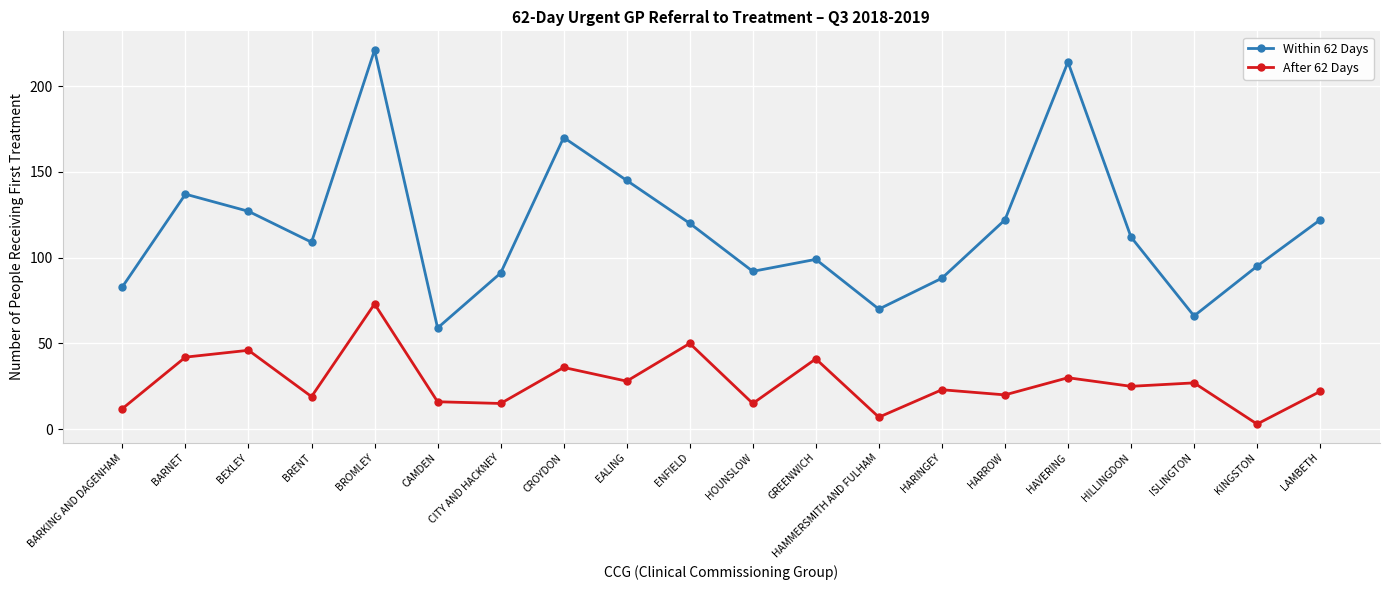

List the series in order of their overall mean, lowest first.

After 62 Days, Within 62 Days